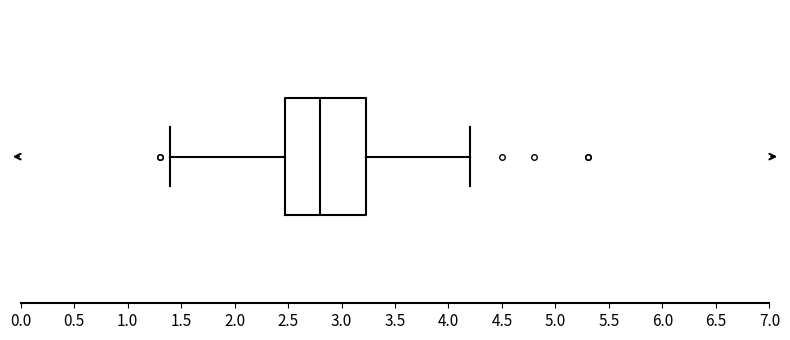

Transcribe this box plot: give where the median line is, the range the box spans, and where the two whiskers end, as read against the x-axis. The values are not printed on the chart, so give them approximately, as read against the axis.

median 2.80, box 2.50 to 3.25, whiskers 1.40 to 4.20